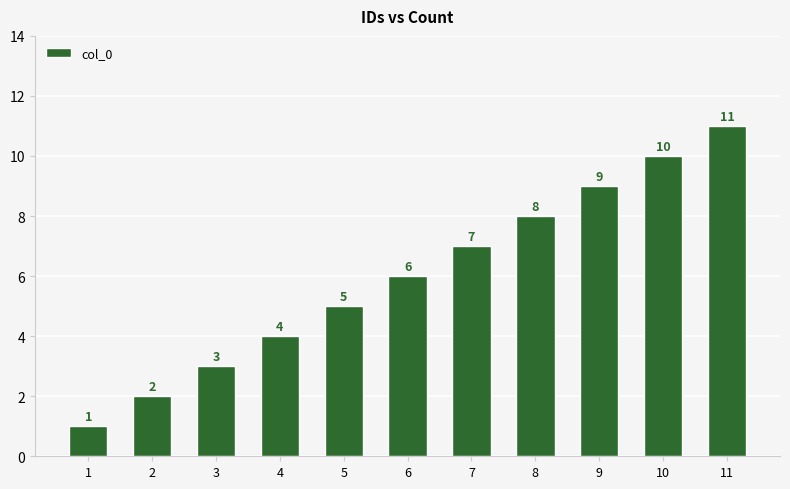

What is the change in value from 1 to 4?

+3